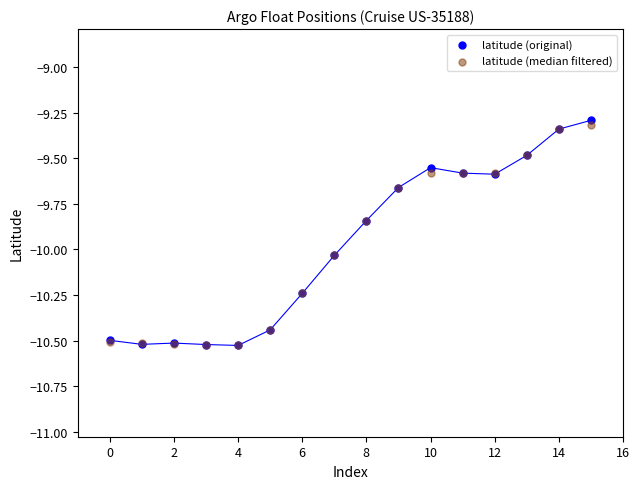

Which series reaches the maximum Y coordinate?

latitude (original)